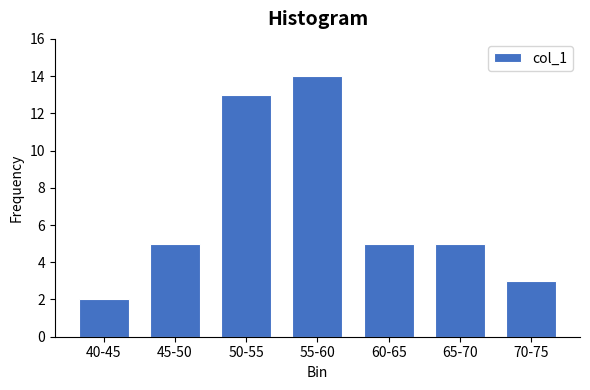

Reading left to right, transcribe all the data shown in this chart.

2	5	13	14	5	5	3